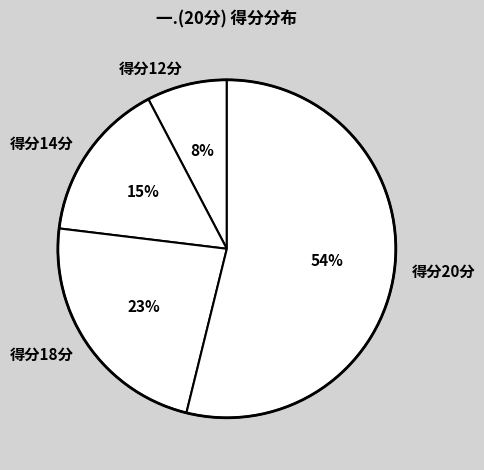

Is there any slice that represents more than half of the pie?

Yes